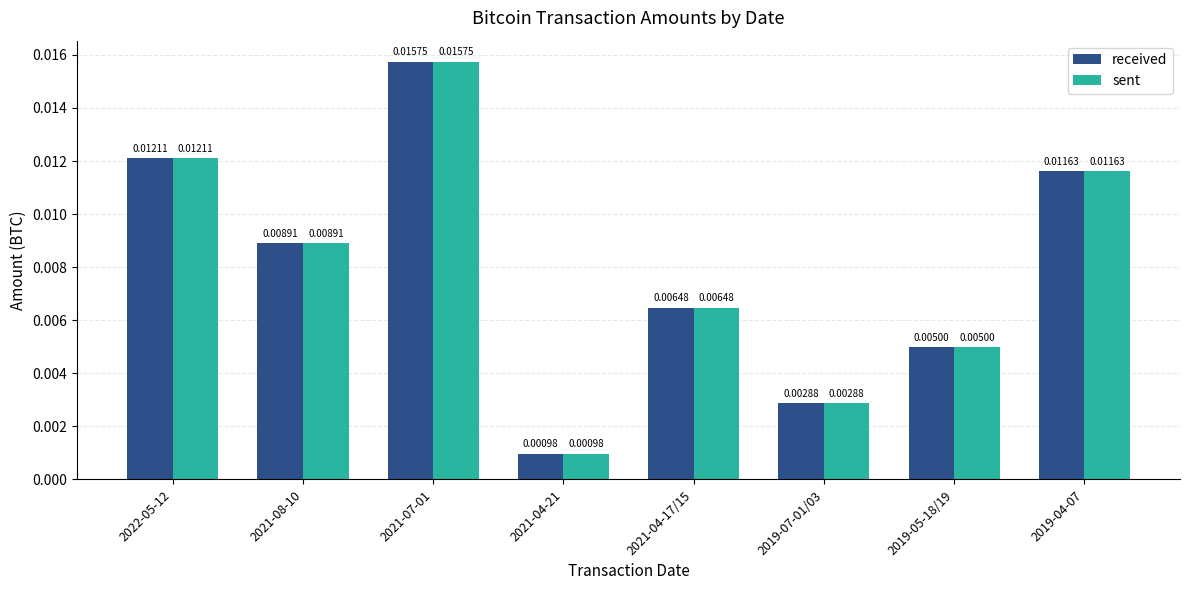

List the labels in order of received value, smallest first.

2021-04-21, 2019-07-01/03, 2019-05-18/19, 2021-04-17/15, 2021-08-10, 2019-04-07, 2022-05-12, 2021-07-01